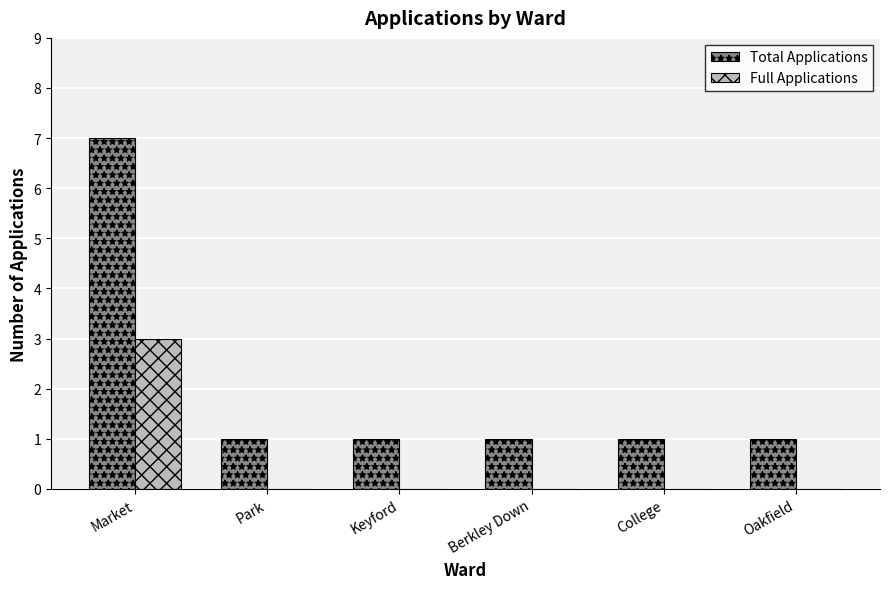

At which category is the sum across all series the highest?

Market